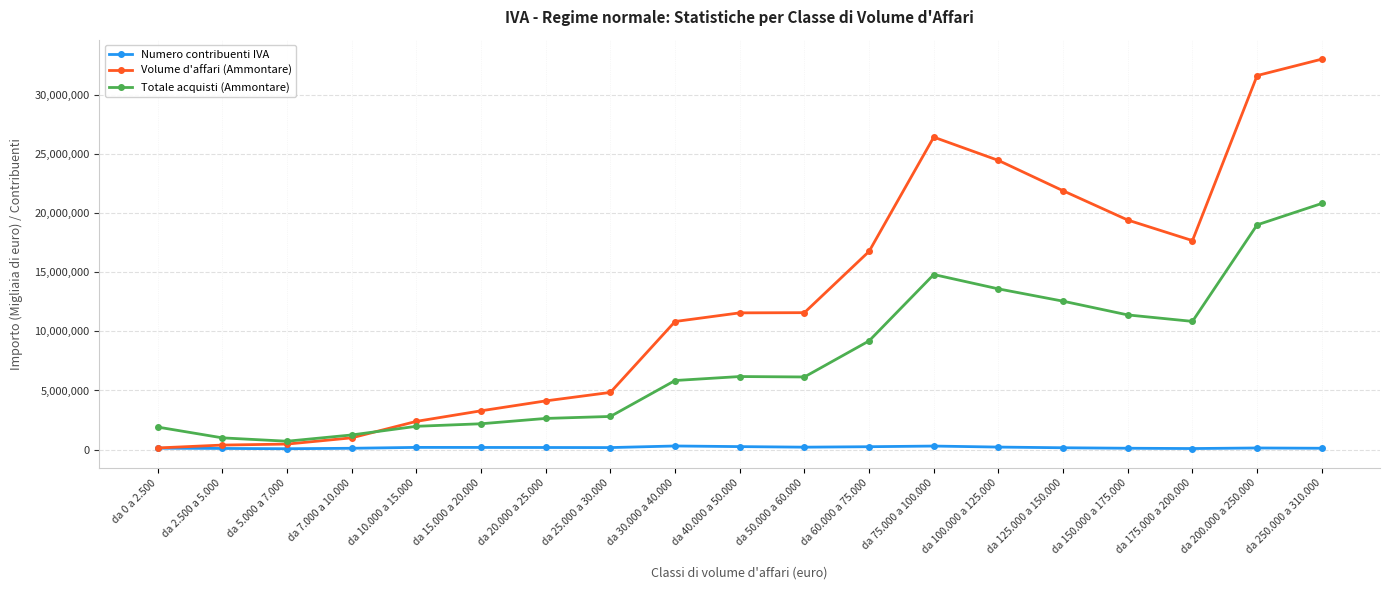

In Numero contribuenti IVA, how many points are lower than both neighbors (excluding endpoints)?

4